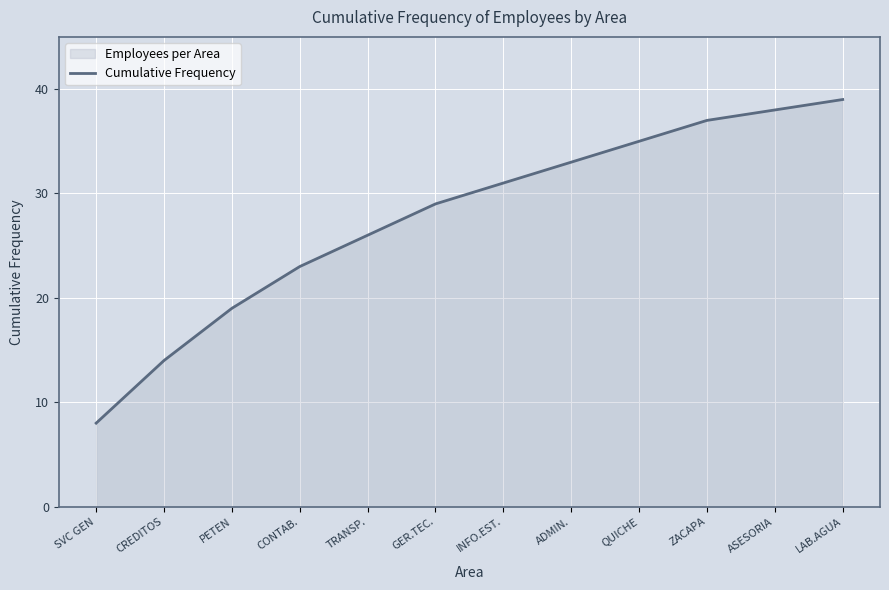

At which label is the value closest to 23?

CONTAB.